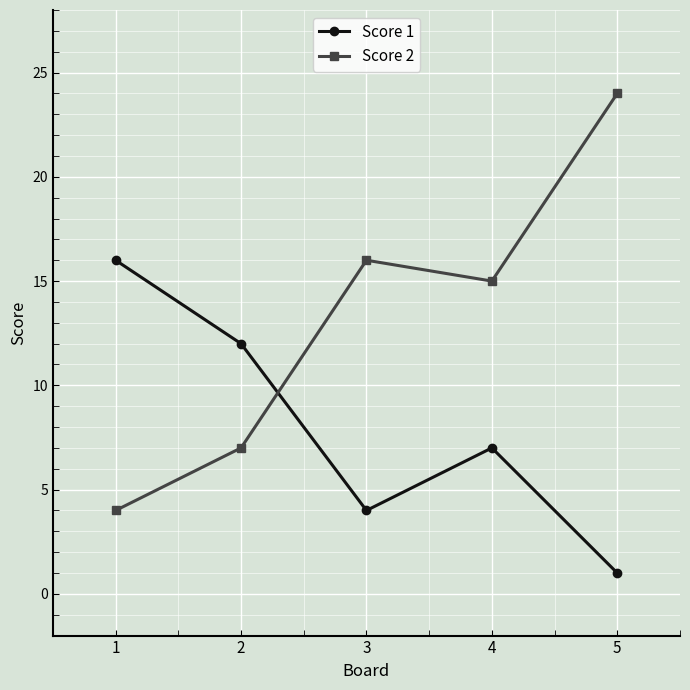

Reading left to right, list all the values displayed in this chart.

Score 1: 16	12	4	7	1
Score 2: 4	7	16	15	24